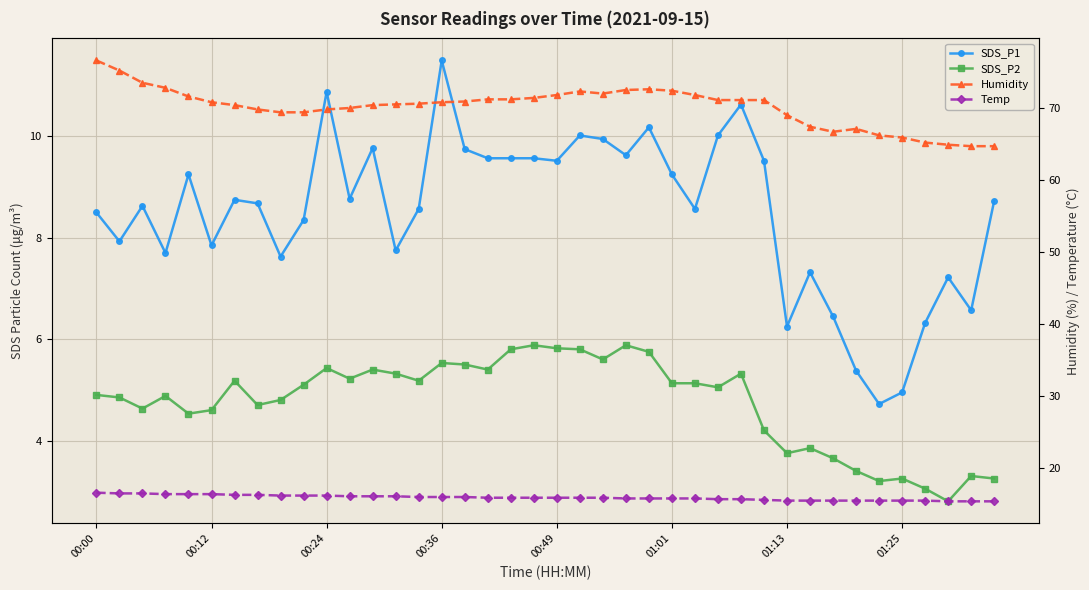

Is this an area chart (filled region under the line)?

No